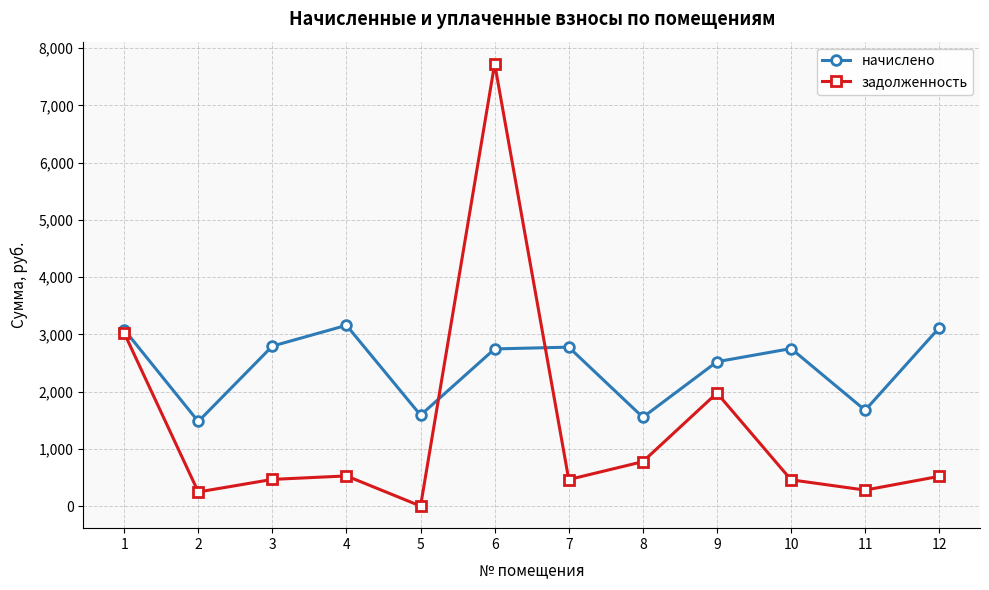

Count the number of data series in this chart.

2